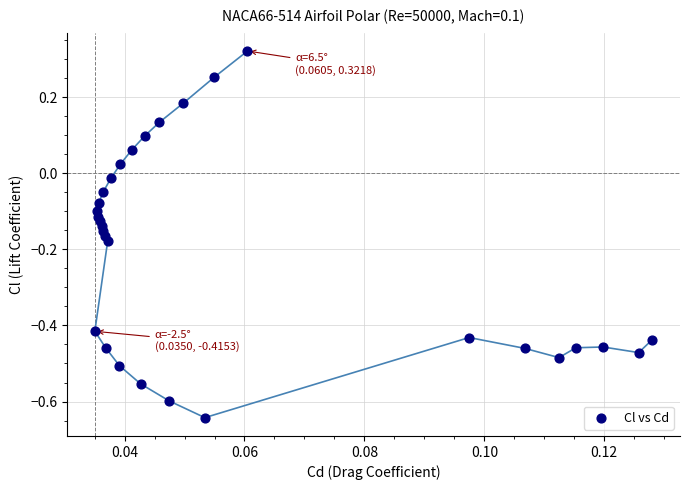

What is the range of Y values (max minus min)?

1.0